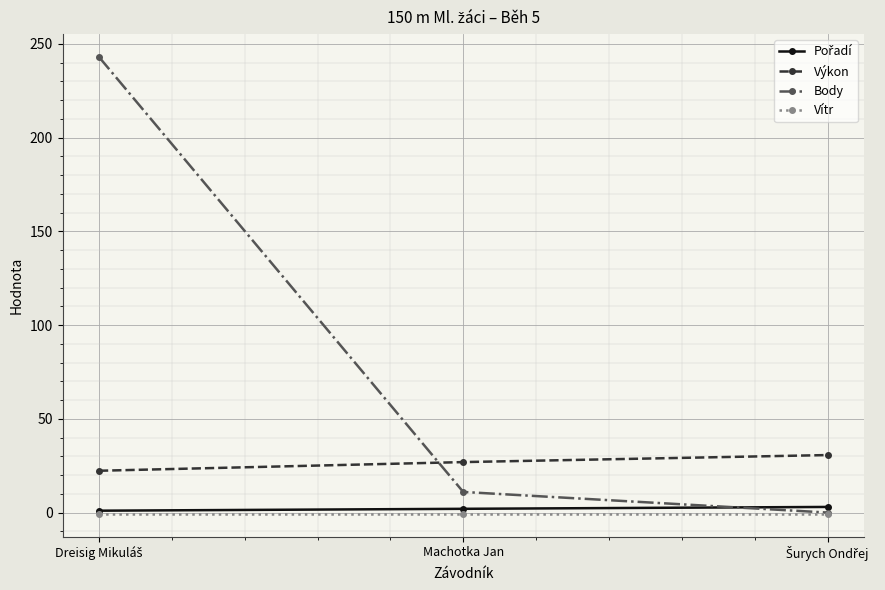

Which series has the widest spread of values?

Body